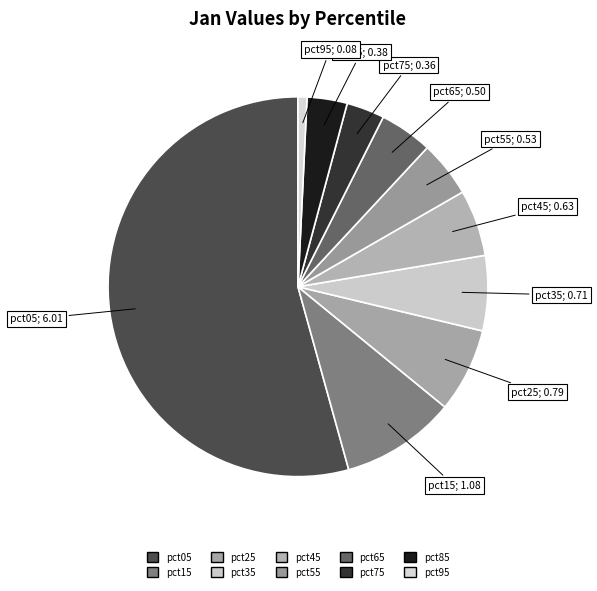

What percentage do pct85 and pct25 together represent?

10.6%